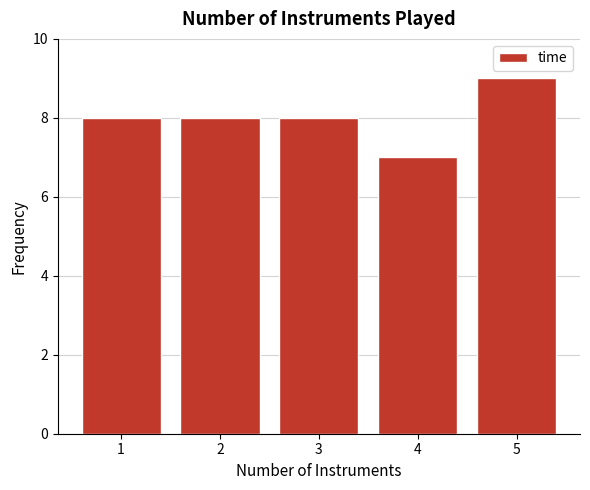

Reading left to right, what are all the values shown in this chart?

1=8	2=8	3=8	4=7	5=9